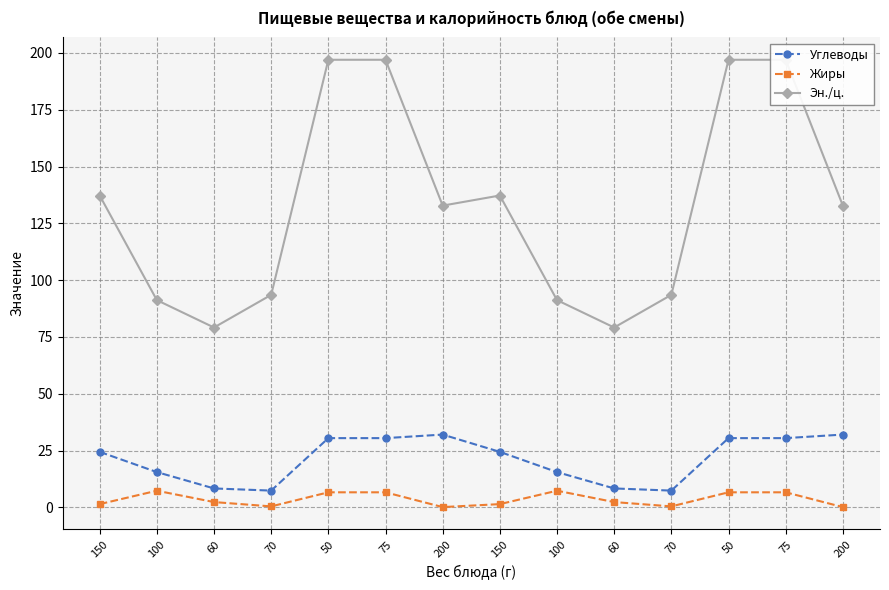

True or false: Жиры and Эн./ц. cross at least once.

False